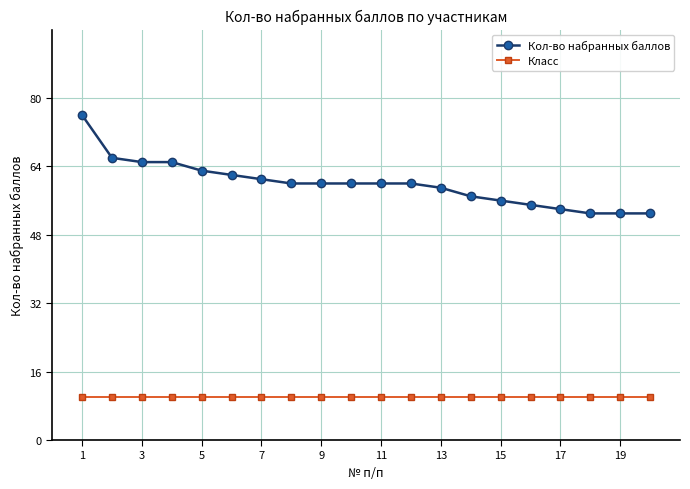

What is the lowest value of the Кол-во набранных баллов series?

53